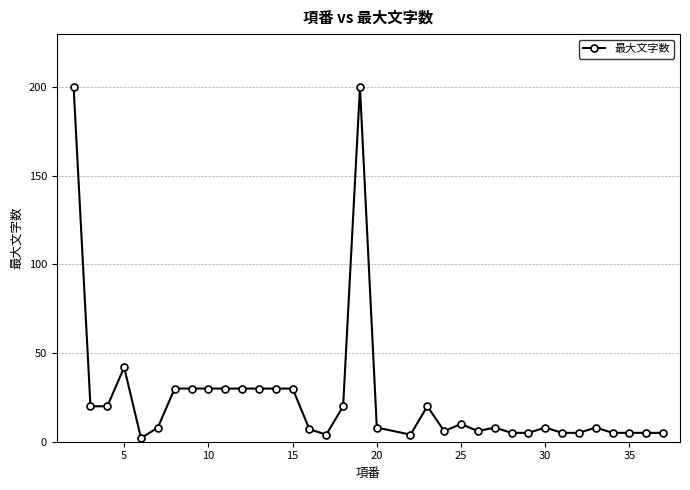

What is the minimum value shown in the chart?

2